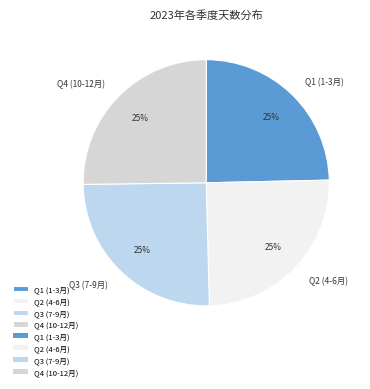

True or false: Q1 (1-3月) accounts for 14% of the total.

False